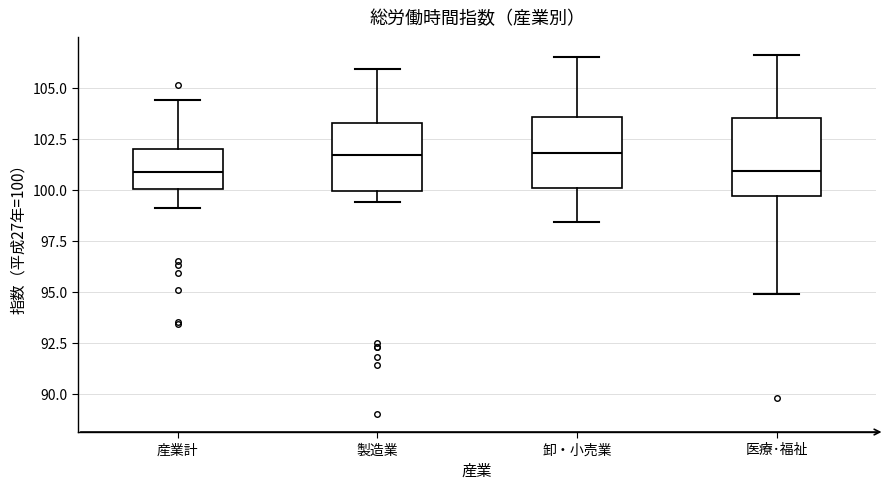

Reading left to right, read every box against the y-axis: the position of its median line, the range the box covers, and the ends of its whiskers. The values are not printed on the chart, so give them approximately, as read against the axis.

産業計: median 101.0, box 100.0 to 102.0, whiskers 99.0 to 104.5
製造業: median 101.5, box 100.0 to 103.5, whiskers 99.5 to 106.0
卸・小売業: median 102.0, box 100.0 to 103.5, whiskers 98.5 to 106.5
医療･福祉: median 101.0, box 99.5 to 103.5, whiskers 95.0 to 106.5